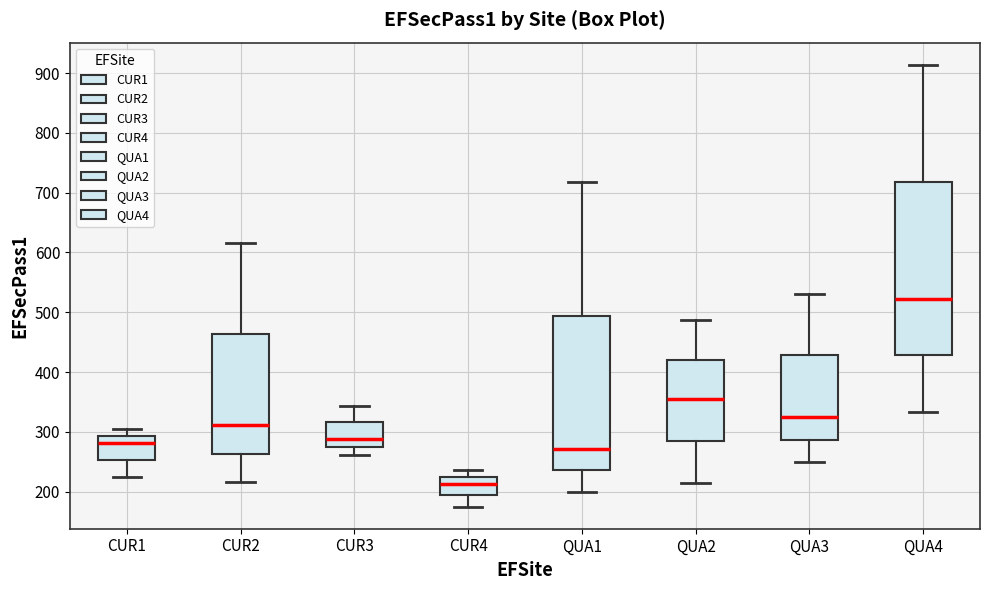

Which box is the tallest, from its lower edge to its upper edge?

QUA4